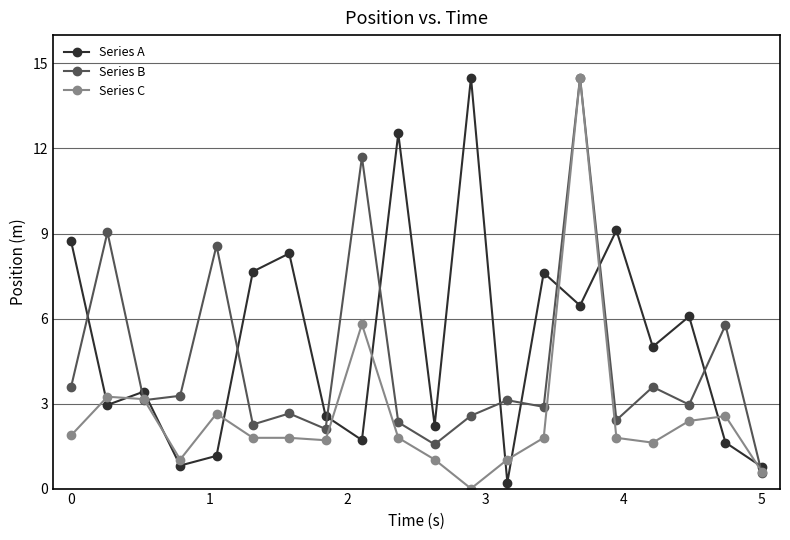

At how many categories does at least one series exceed 13?

2